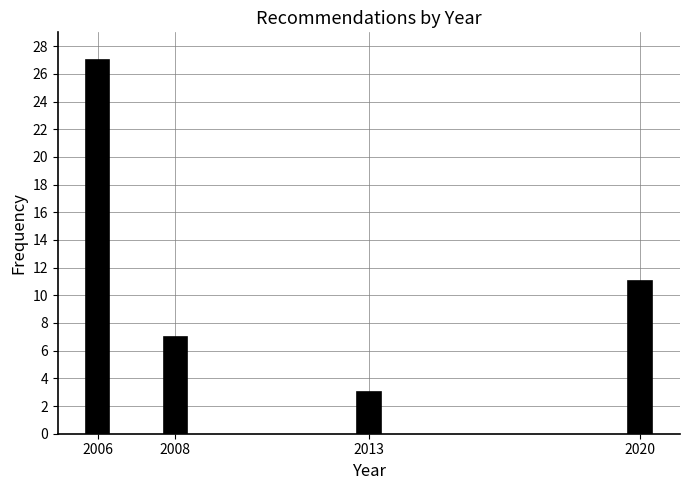

Reading left to right, transcribe all the data shown in this chart.

2006=27	2008=7	2013=3	2020=11